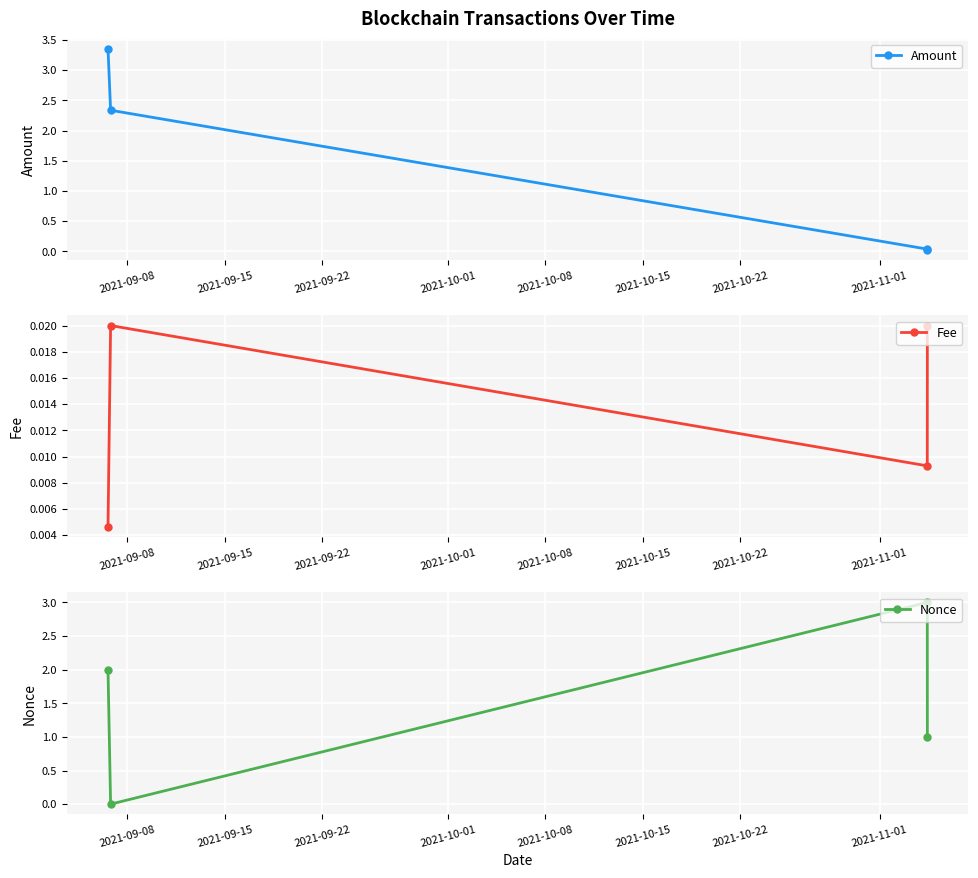

True or false: Amount has more than 2 interior local peaks.

False